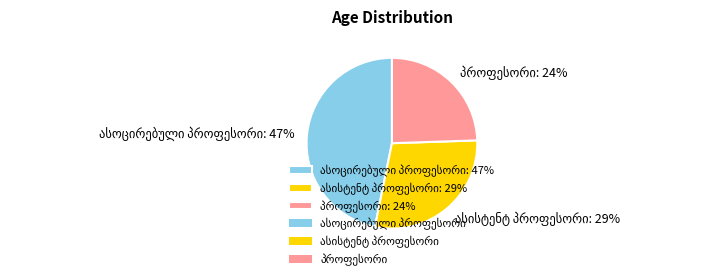

Is there any slice that represents more than half of the pie?

No